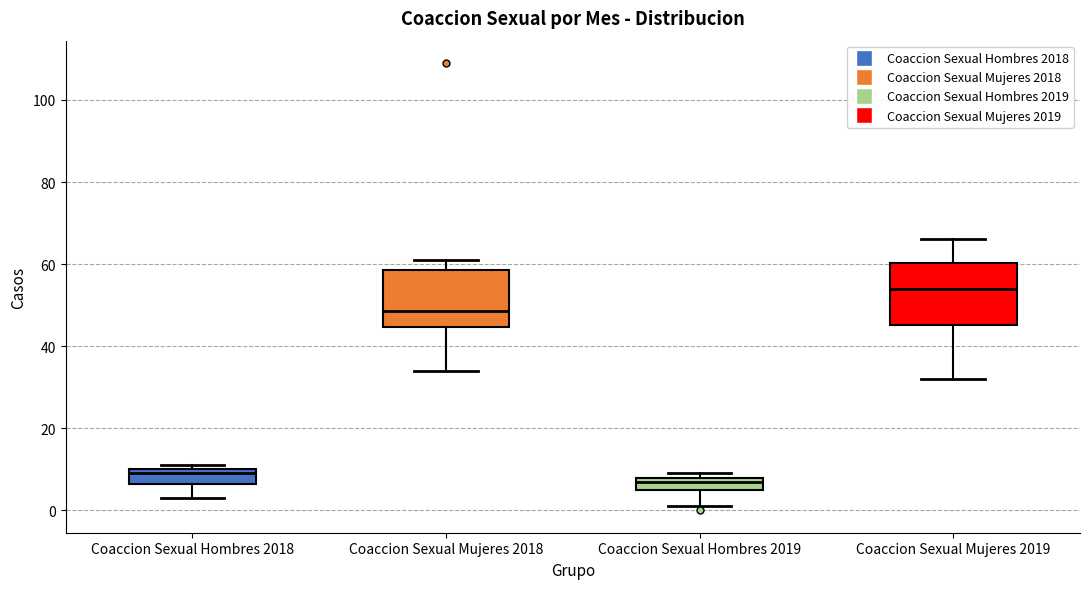

Reading left to right, transcribe this box plot: for each box, give where its median line is, the range the box spans, and where its two whiskers end, as read against the y-axis. The values are not printed on the chart, so give them approximately, as read against the axis.

Coaccion Sexual Hombres 2018: median 10 (just below the box's upper edge), box 6 to 10, whiskers 4 to 12
Coaccion Sexual Mujeres 2018: median 48, box 44 to 58, whiskers 34 to 62
Coaccion Sexual Hombres 2019: median 8 (just below the box's upper edge), box 6 to 8, whiskers 2 to 10
Coaccion Sexual Mujeres 2019: median 54, box 46 to 60, whiskers 32 to 66